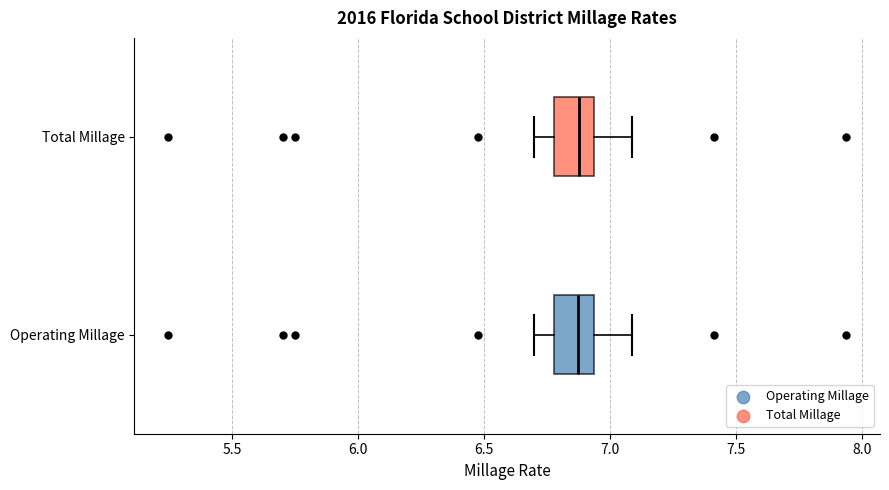

Reading bottom to top, transcribe this box plot: for each box, give where its median line is, the range the box spans, and where its two whiskers end, as read against the x-axis. The values are not printed on the chart, so give them approximately, as read against the axis.

Operating Millage: median 6.85, box 6.75 to 6.95, whiskers 6.70 to 7.10
Total Millage: median 6.90, box 6.75 to 6.95, whiskers 6.70 to 7.10